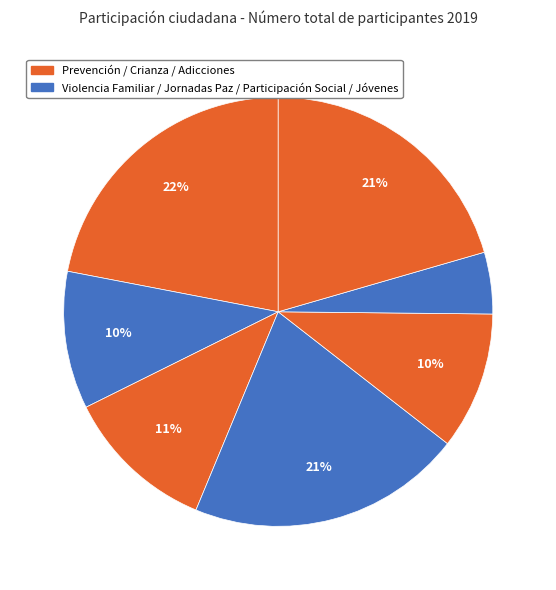

How many slices are in this pie chart?

7